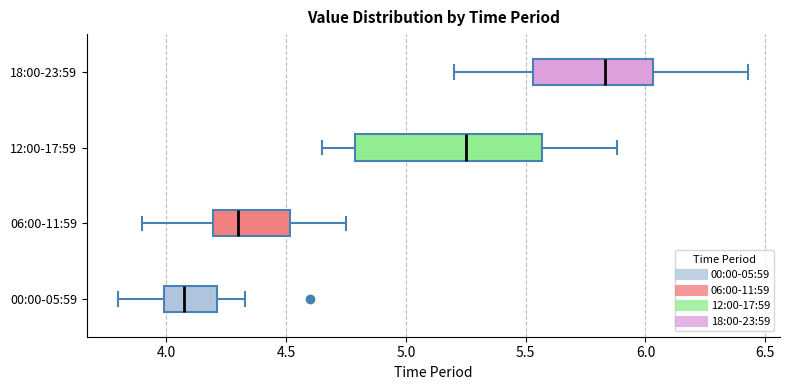

Where does the left whisker of the box for 06:00-11:59 end on the x-axis? The values are not printed on the chart, so give them approximately, as read against the axis.

3.90